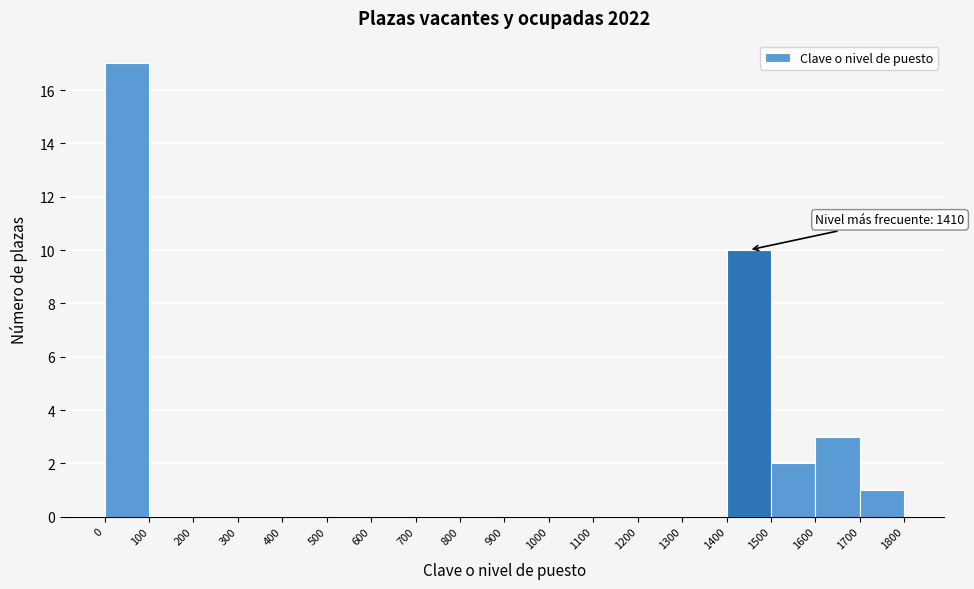

Over which range of the x-axis is the bar tallest?

0 to 100